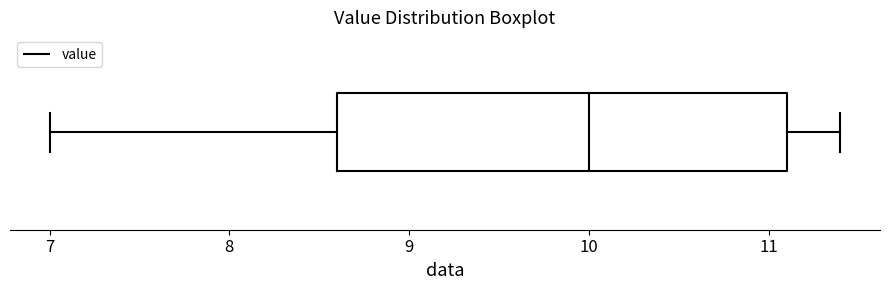

Where is the right edge of the box on the x-axis? The values are not printed on the chart, so give them approximately, as read against the axis.

11.1